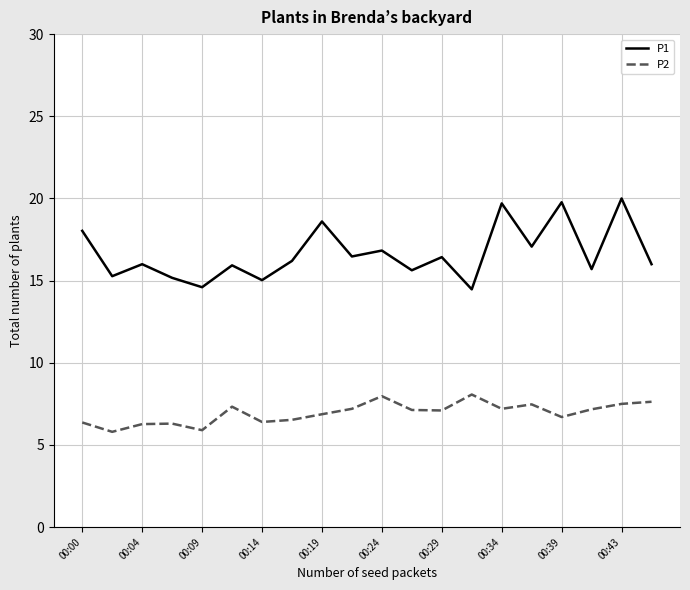

Which series has the largest total across all categories?

P1